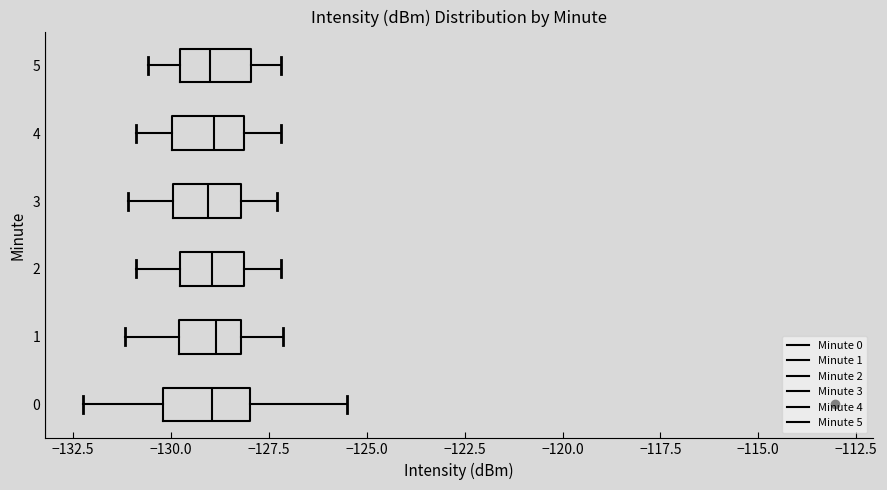

Reading bottom to top, read every box against the x-axis: the position of its median line, the range the box covers, and the ends of its whiskers. The values are not printed on the chart, so give them approximately, as read against the axis.

0: median -129.0, box -130.0 to -128.0, whiskers -132.5 to -125.5
1: median -129.0, box -130.0 to -128.0, whiskers -131.0 to -127.0
2: median -129.0, box -130.0 to -128.0, whiskers -131.0 to -127.0
3: median -129.0, box -130.0 to -128.0, whiskers -131.0 to -127.5
4: median -129.0, box -130.0 to -128.0, whiskers -131.0 to -127.0
5: median -129.0, box -130.0 to -128.0, whiskers -130.5 to -127.0